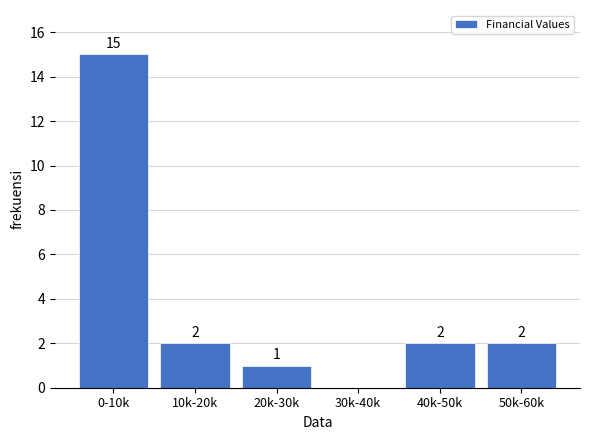

Reading left to right, transcribe all the data shown in this chart.

0-10k=15	10k-20k=2	20k-30k=1	30k-40k=0	40k-50k=2	50k-60k=2